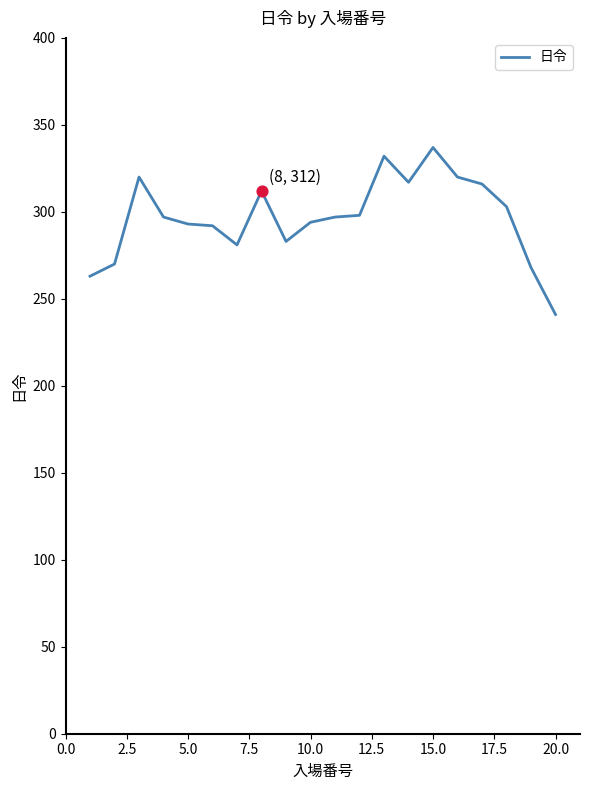

What is the minimum value shown in the chart?

241